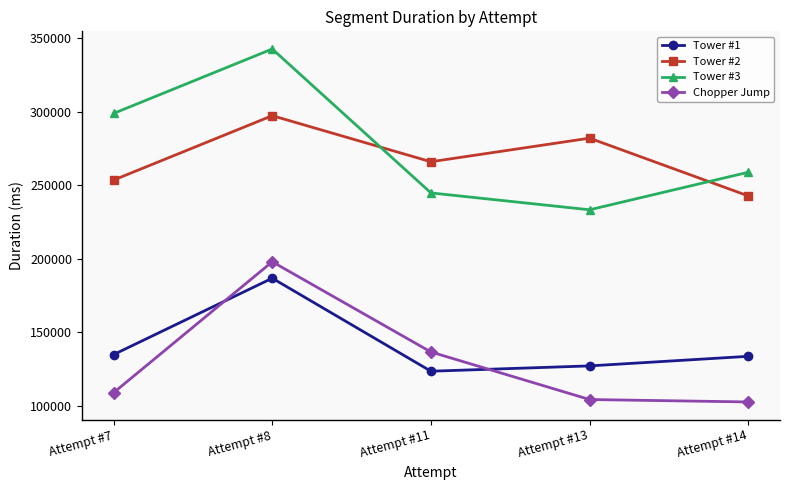

Is the value of Tower #3 at Attempt #14 greater than the value of Chopper Jump at Attempt #7?

Yes